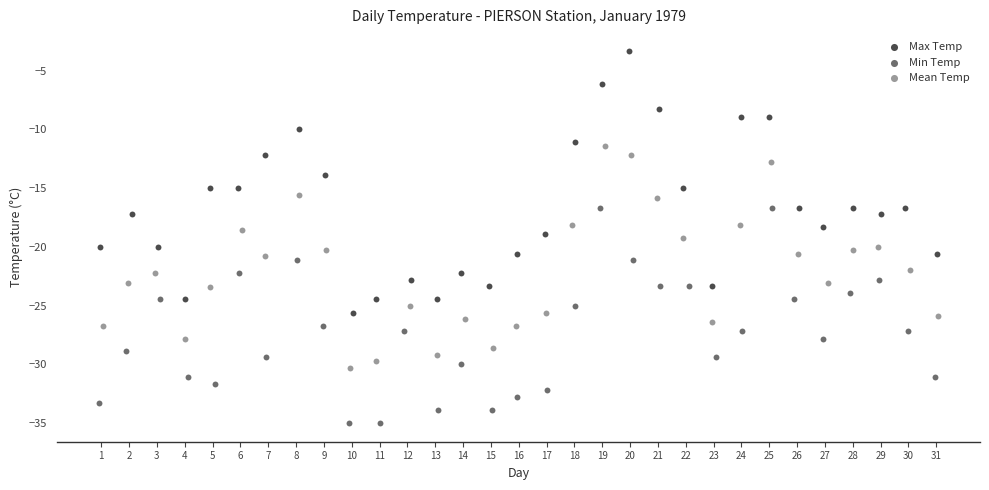

Which series contains the highest Y value?

Max Temp